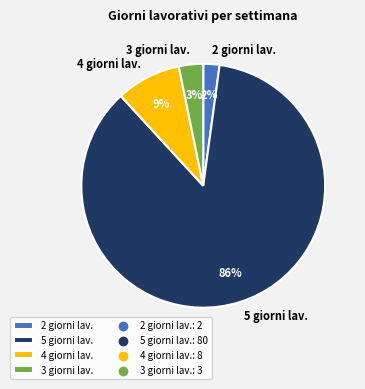

How many segments does this pie chart have?

4